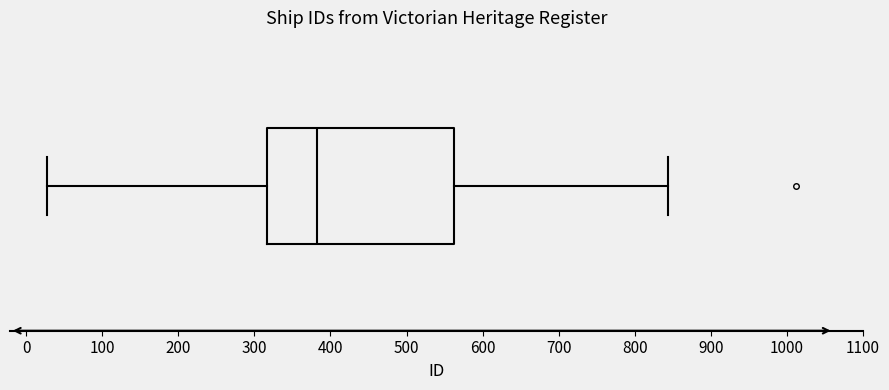

Read this box plot against the x-axis: the position of the median line, the range covered by the box, and the ends of both whiskers. The values are not printed on the chart, so give them approximately, as read against the axis.

median 380, box 320 to 560, whiskers 30 to 840